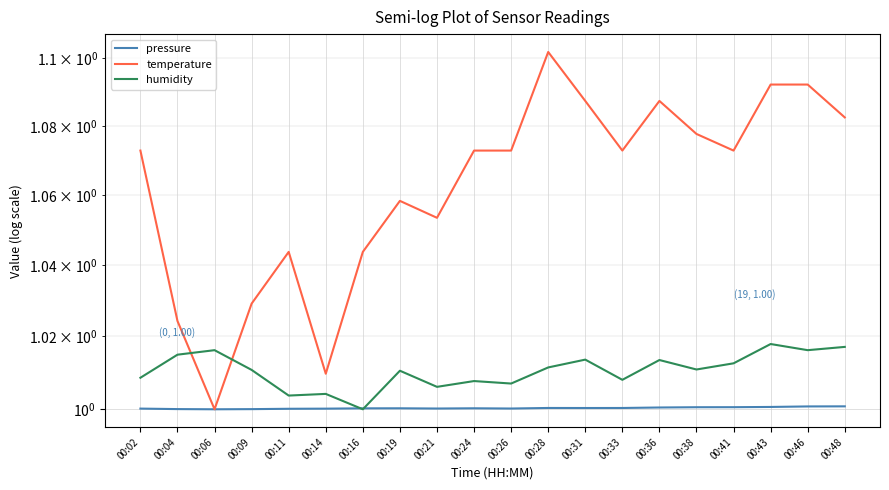

True or false: humidity and pressure intersect in this chart.

True